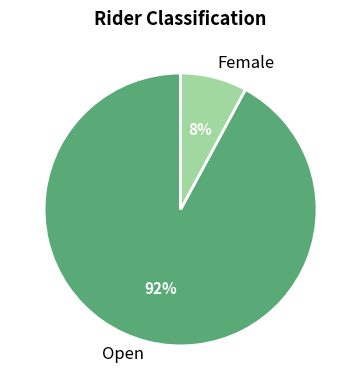

True or false: Female accounts for 8% of the total.

True